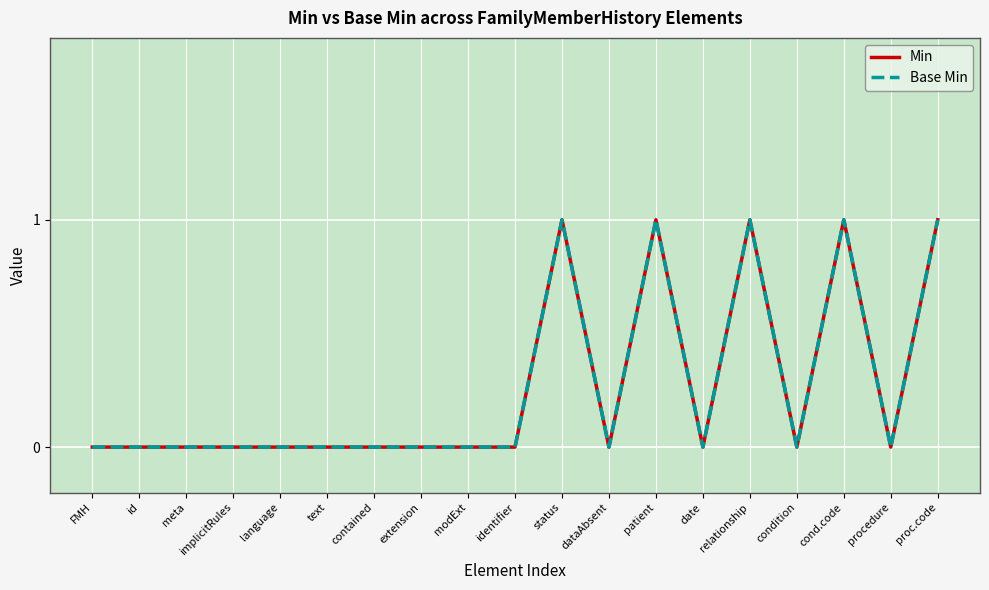

What is the maximum value shown in the chart?

1